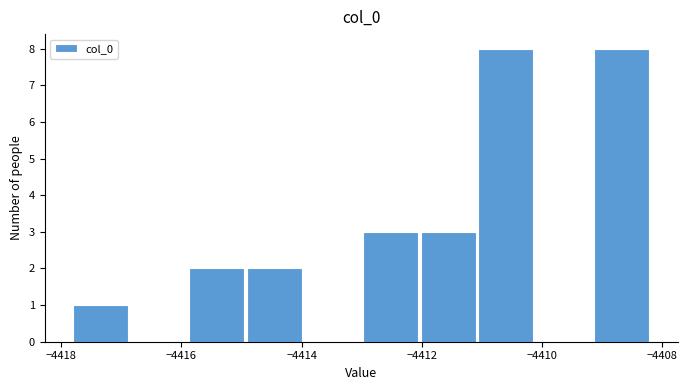

Reading left to right, list every bar in this chart as the range it spans on the x-axis followed by its height. Neither the bar edges nor the heights are printed on the chart, so give them approximately, as read against the axes.

-4417.8 to -4416.8: 1
-4416.8 to -4415.8: 0
-4415.8 to -4415.0: 2
-4415.0 to -4414.0: 2
-4414.0 to -4413.0: 0
-4413.0 to -4412.0: 3
-4412.0 to -4411.0: 3
-4411.0 to -4410.0: 8
-4410.0 to -4409.2: 0
-4409.2 to -4408.2: 8